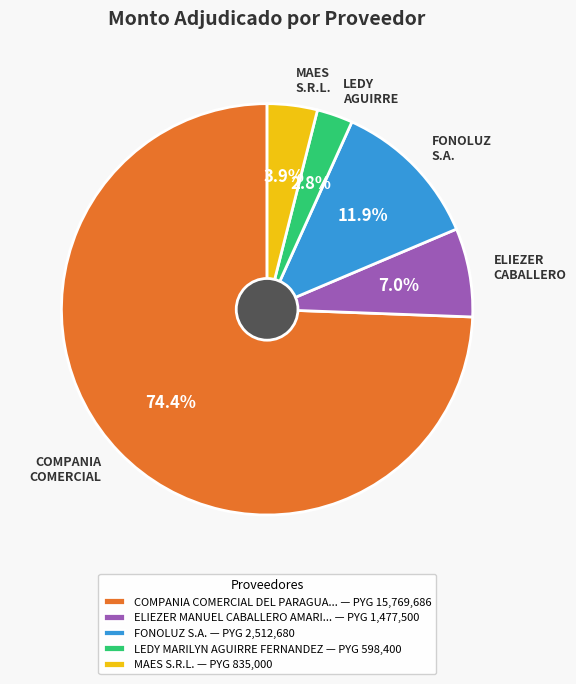

Which category has the smallest portion of the pie?

LEDY MARILYN AGUIRRE FERNANDEZ